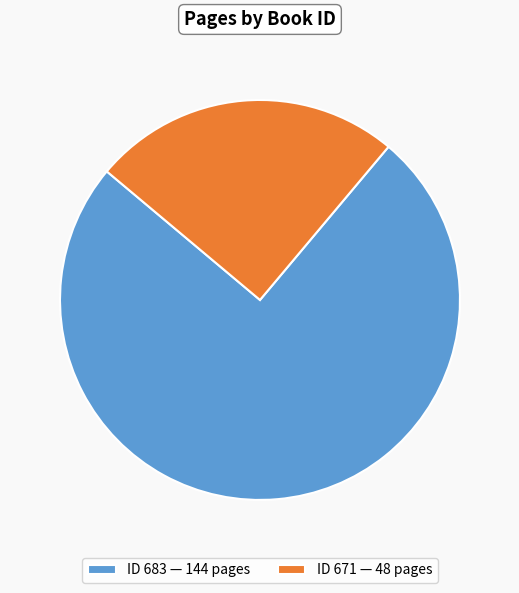

Which category has the smallest portion of the pie?

ID 671 — 48 pages